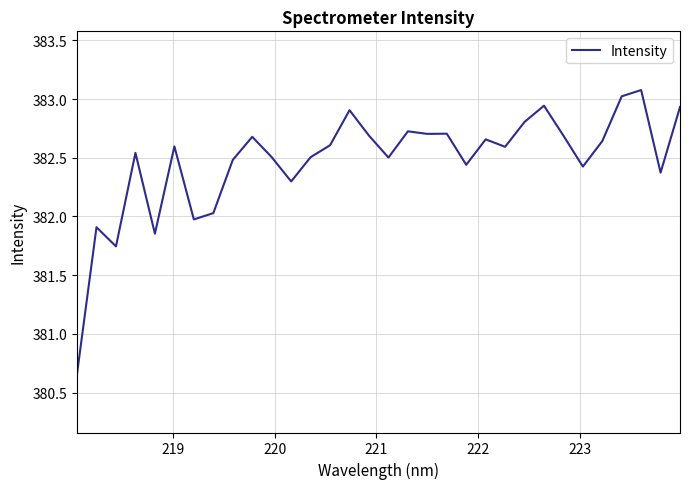

What is the difference between the second highest and second lowest values?

1.3